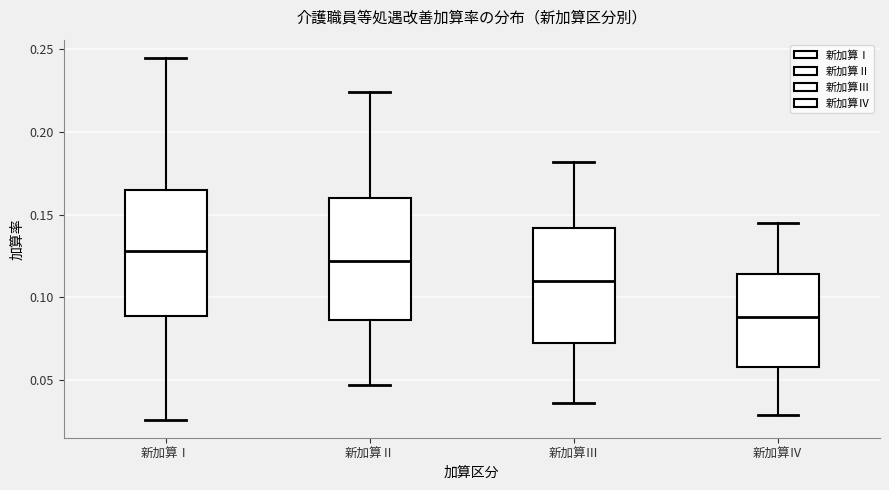

Which box's median line is the highest?

新加算Ⅰ